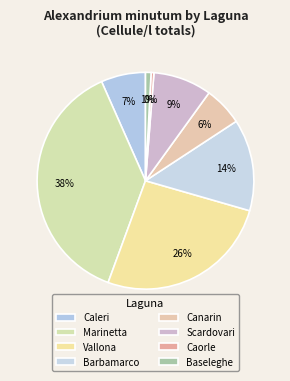

How many slices are in this pie chart?

8